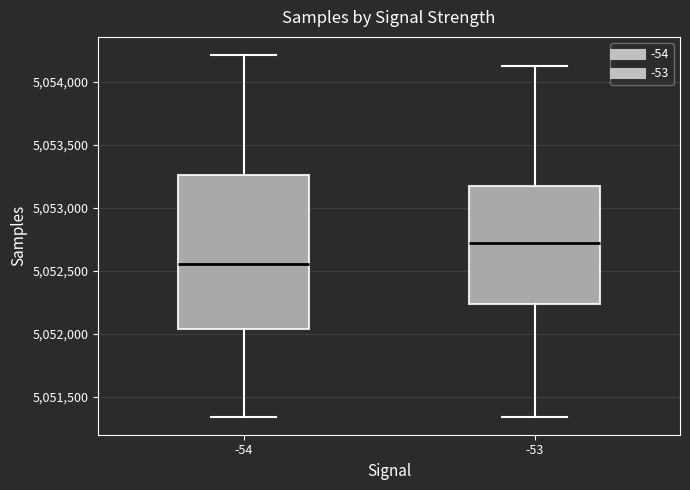

Reading left to right, transcribe this box plot: for each box, give where its median line is, the range the box spans, and where its two whiskers end, as read against the y-axis. The values are not printed on the chart, so give them approximately, as read against the axis.

-54: median 5052550, box 5052050 to 5053250, whiskers 5051350 to 5054200
-53: median 5052750, box 5052250 to 5053150, whiskers 5051350 to 5054100